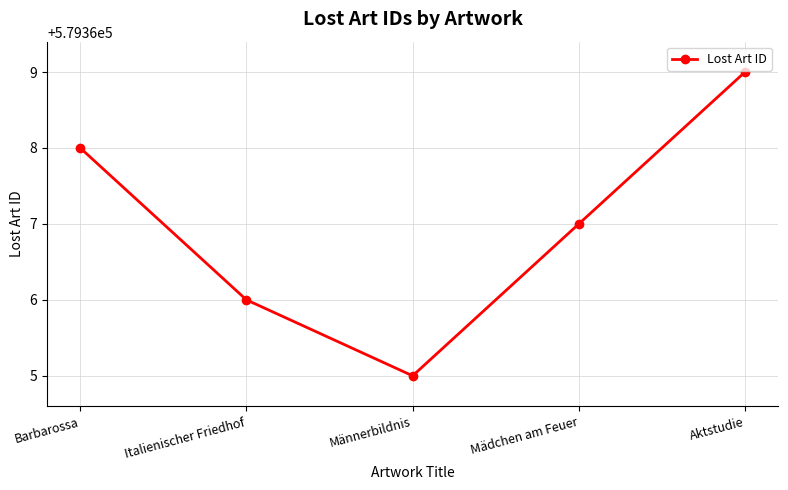

What is the sum of all values?

2896835